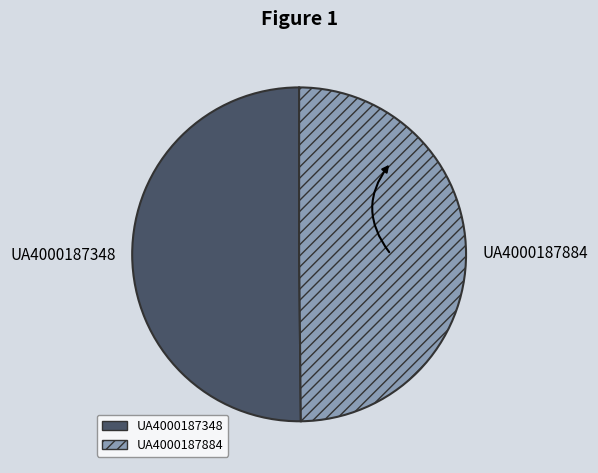

How many slices are in this pie chart?

2